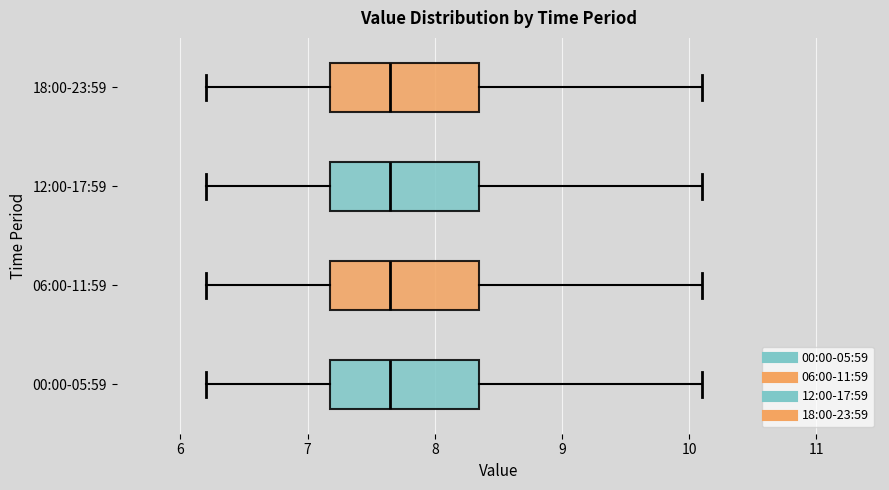

Where does the median line of the box for 18:00-23:59 sit on the x-axis? The values are not printed on the chart, so give them approximately, as read against the axis.

7.7